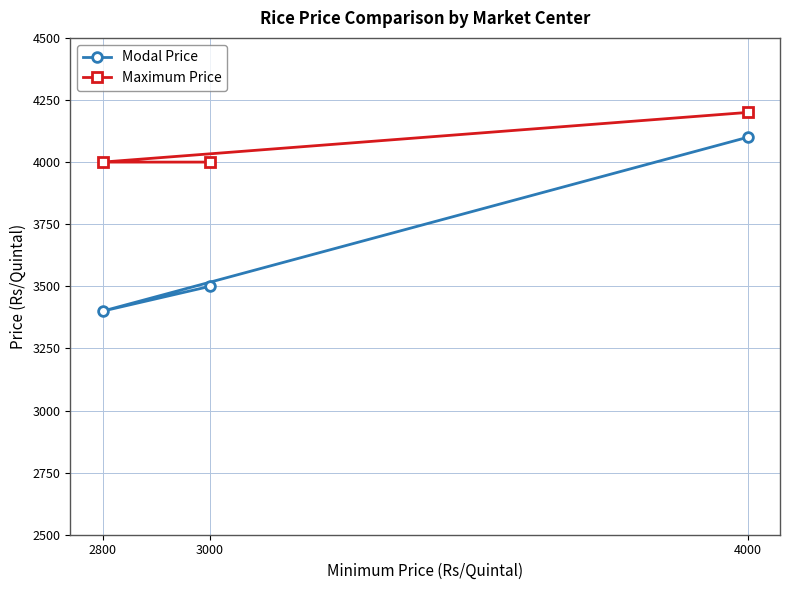

At which label is Maximum Price closest to 4100?

4000